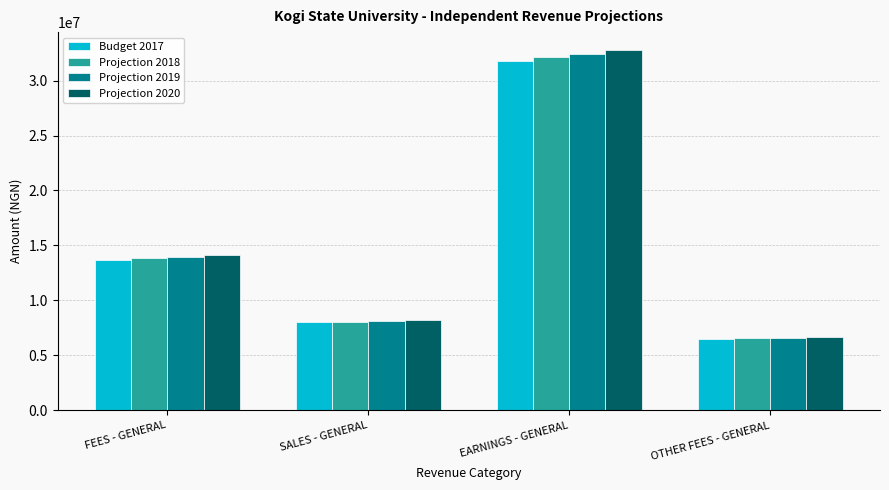

Which category has the lowest value across all series?

OTHER FEES - GENERAL